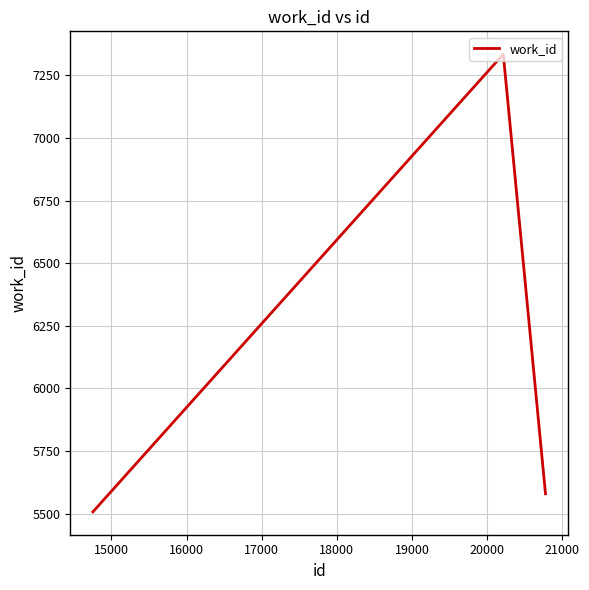

What is the greatest value displayed?

7335